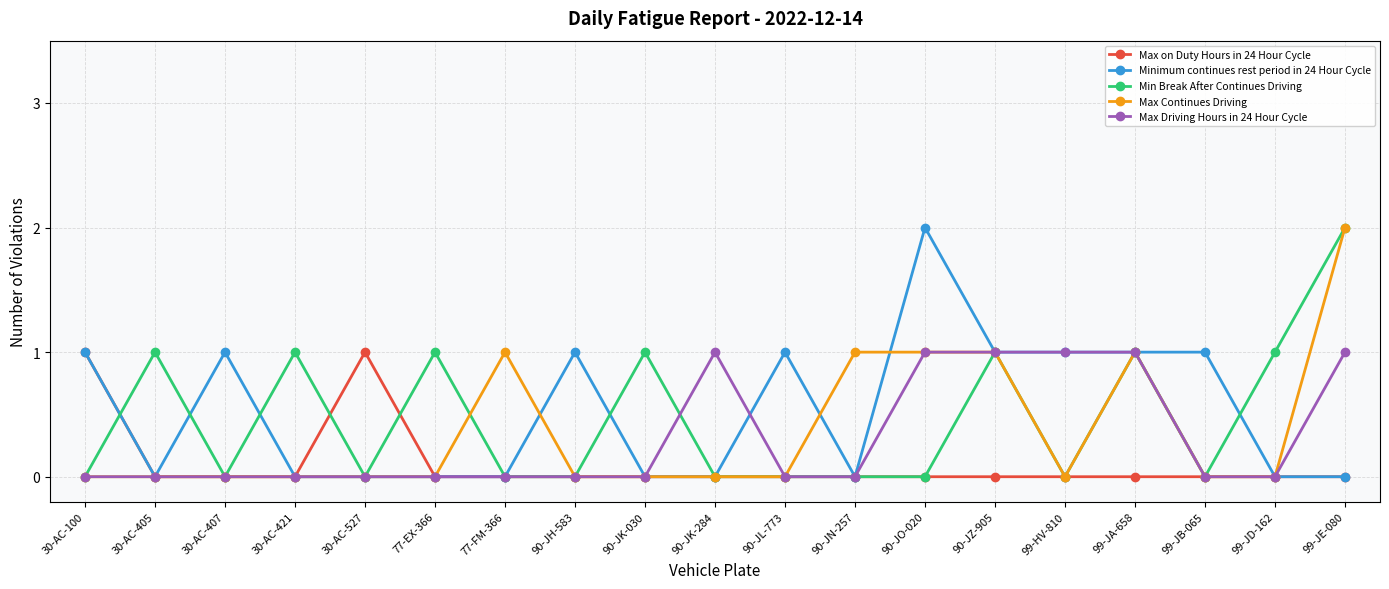

What is the label of the 3rd point from the left?

30-AC-407